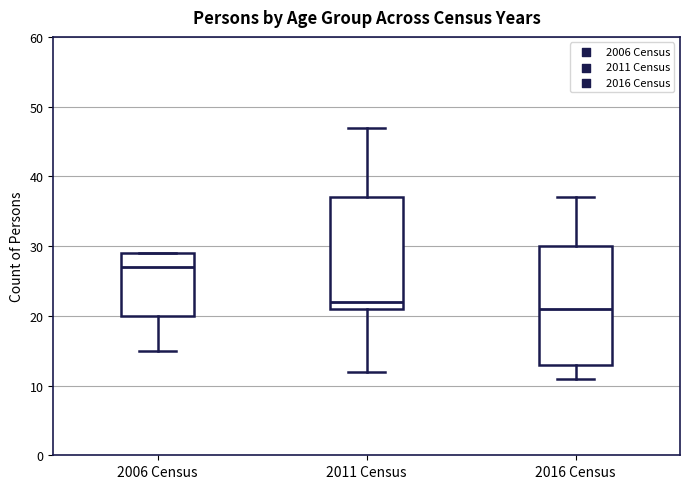

Which box has the lowest median line?

2016 Census